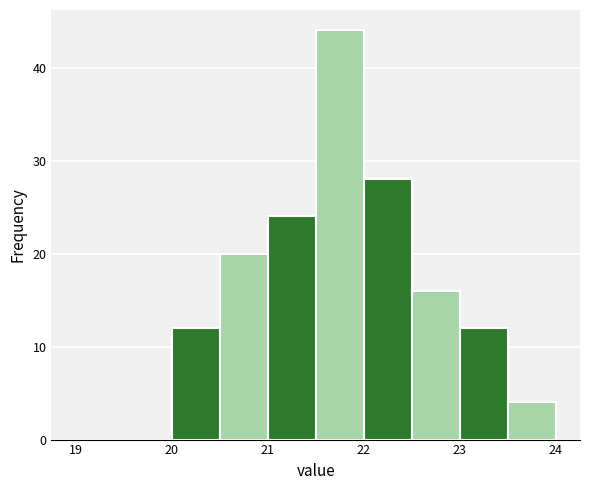

Reading left to right, list every bar in this chart as the range it spans on the x-axis followed by its height. The values are not printed on the chart, so give them approximately, as read against the axis.

19.0 to 19.5: 0
19.5 to 20.0: 0
20.0 to 20.5: 12
20.5 to 21.0: 20
21.0 to 21.5: 24
21.5 to 22.0: 44
22.0 to 22.5: 28
22.5 to 23.0: 16
23.0 to 23.5: 12
23.5 to 24.0: 4